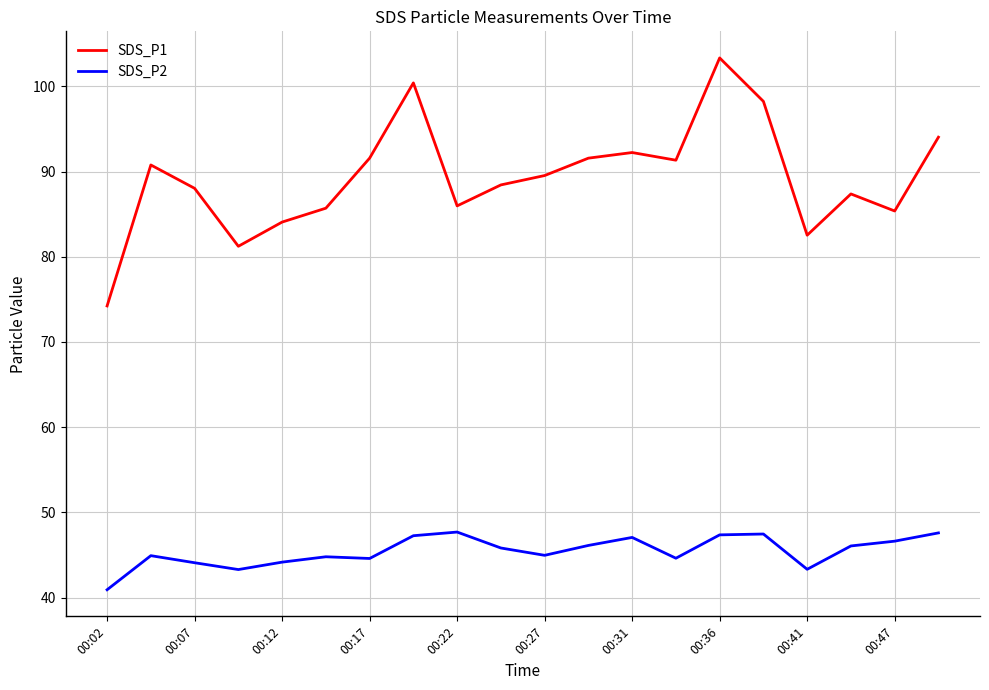

Which series has the widest spread of values?

SDS_P1